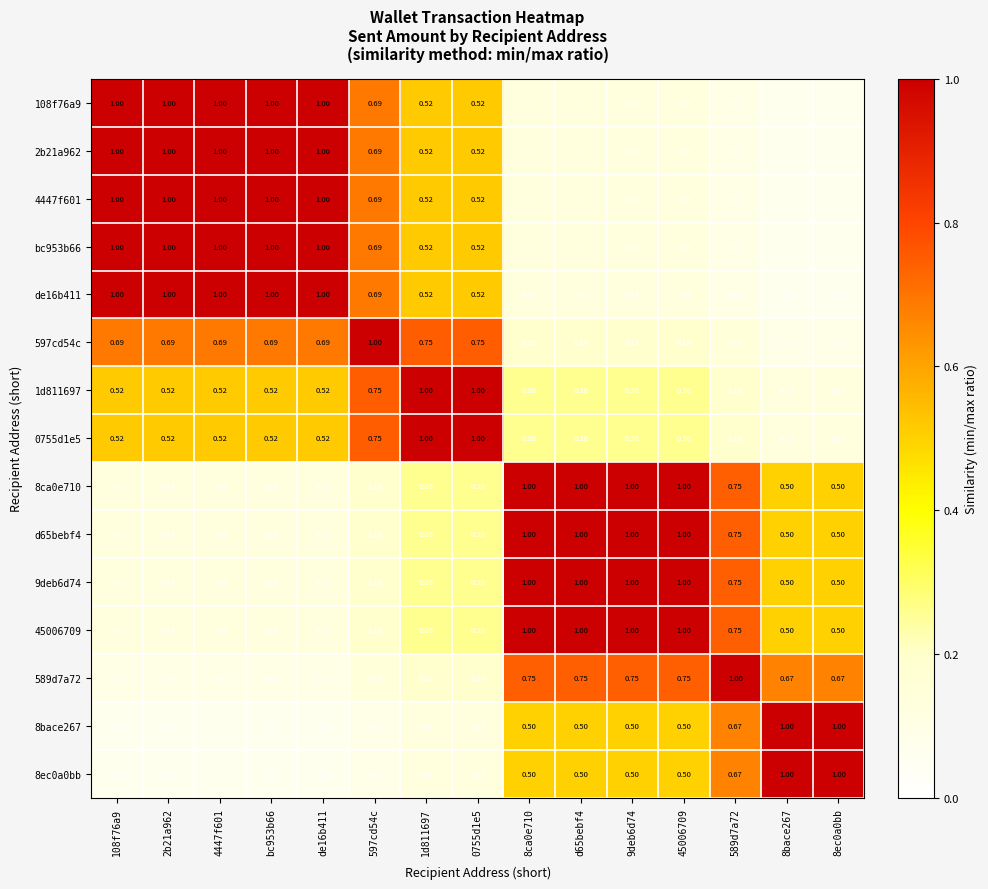

Is the value of 589d7a72 at 0755d1e5 greater than the value of 9deb6d74 at 108f76a9?

Yes